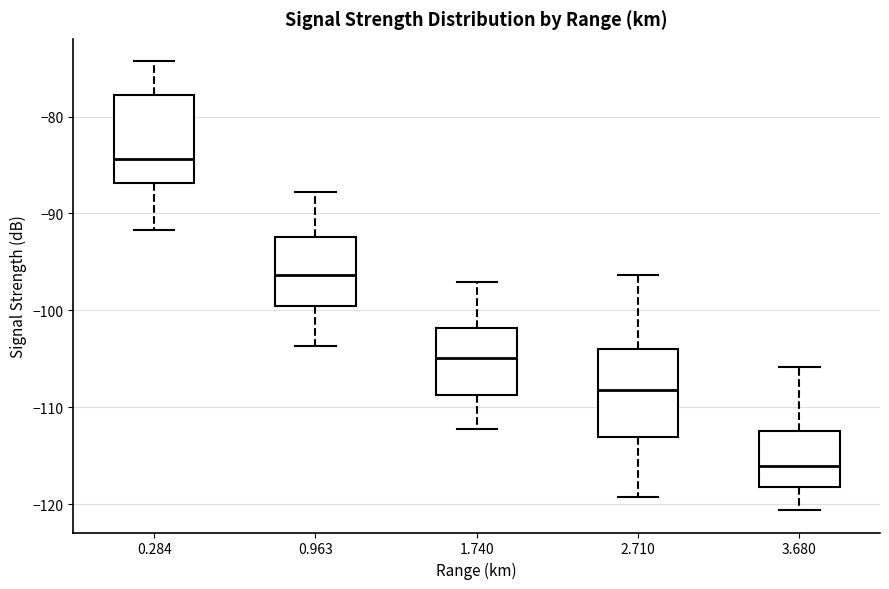

Where is the upper edge of the box at x = 0.284 on the y-axis? The values are not printed on the chart, so give them approximately, as read against the axis.

-78